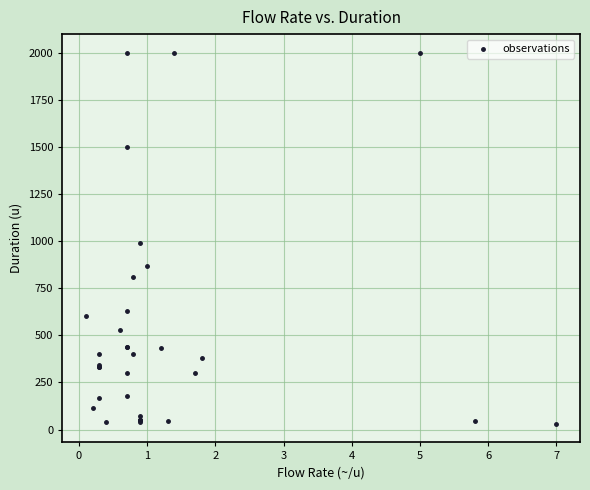

What Y value in the scatter plot is closest to 1015?

990